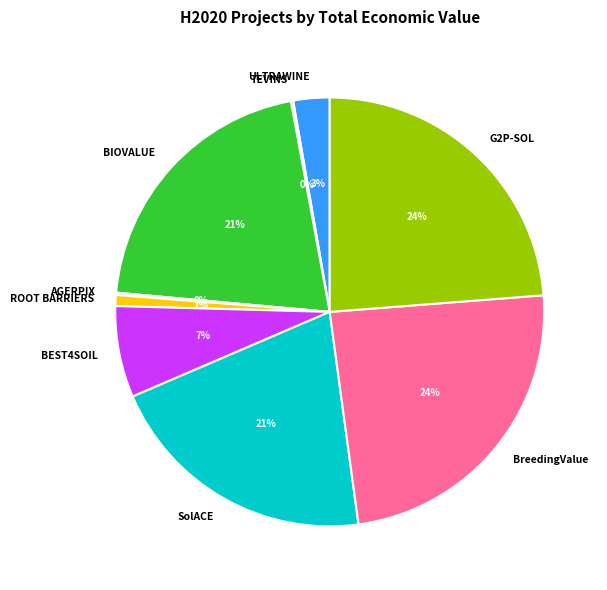

To the nearest percent, what percentage of the pie is ROOT BARRIERS?

1%